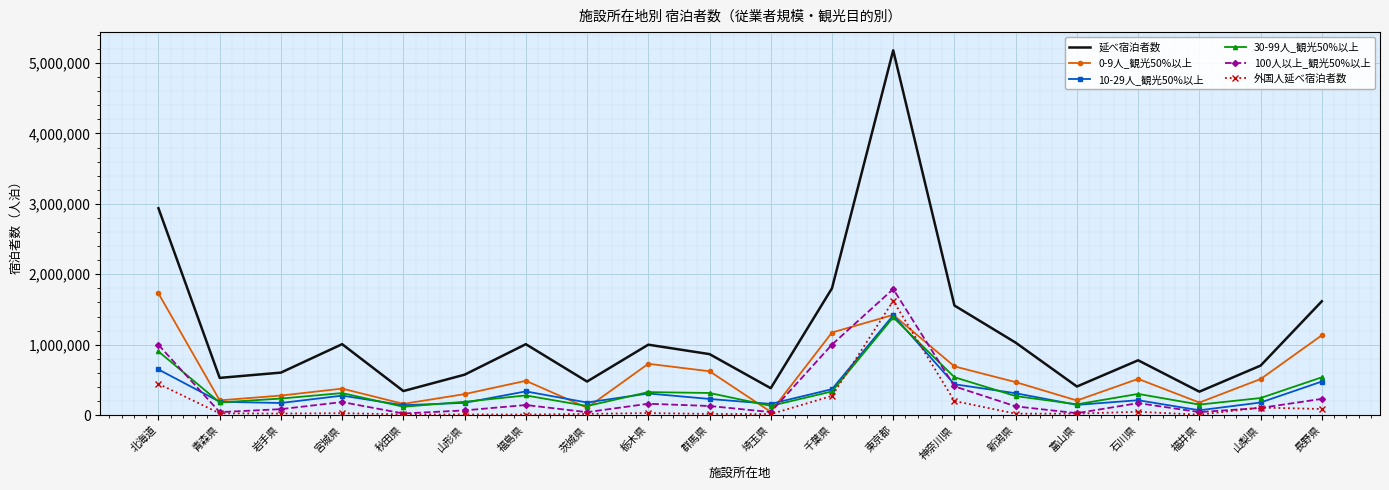

True or false: 0-9人_観光50%以上 and 延べ宿泊者数 intersect in this chart.

False